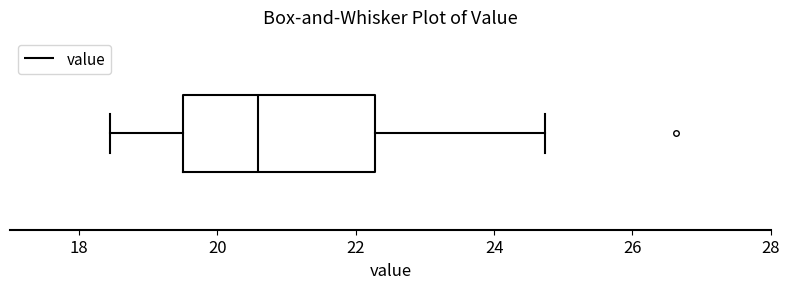

Where is the right edge of the box on the x-axis? The values are not printed on the chart, so give them approximately, as read against the axis.

22.2